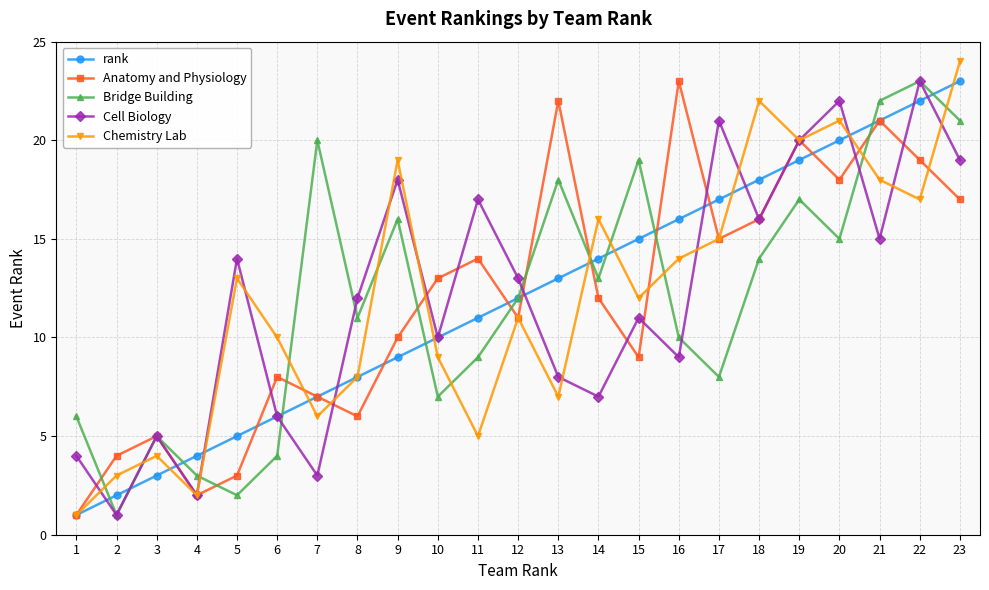

What is the difference between the highest and lowest values at 16?

14